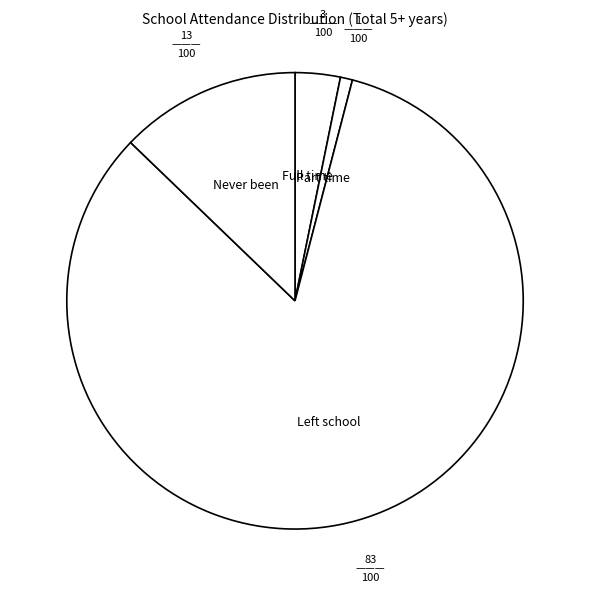

Rank the categories by value from lowest to highest.

Part time, Full time, Never been, Left school